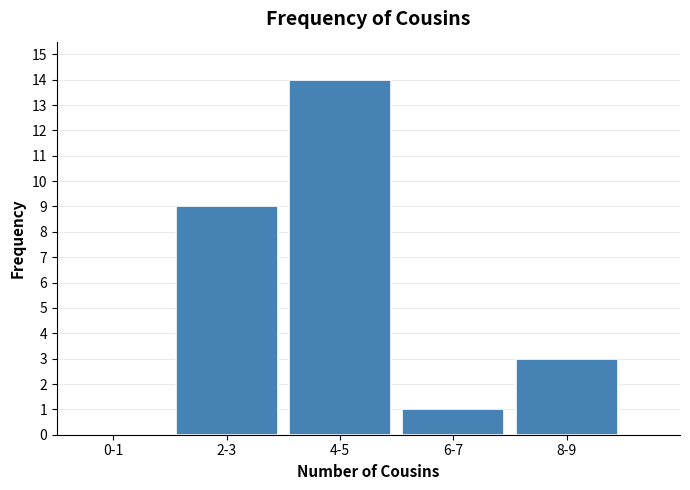

Reading right to left, extract all data points from this chart.

8-9=3	6-7=1	4-5=14	2-3=9	0-1=0